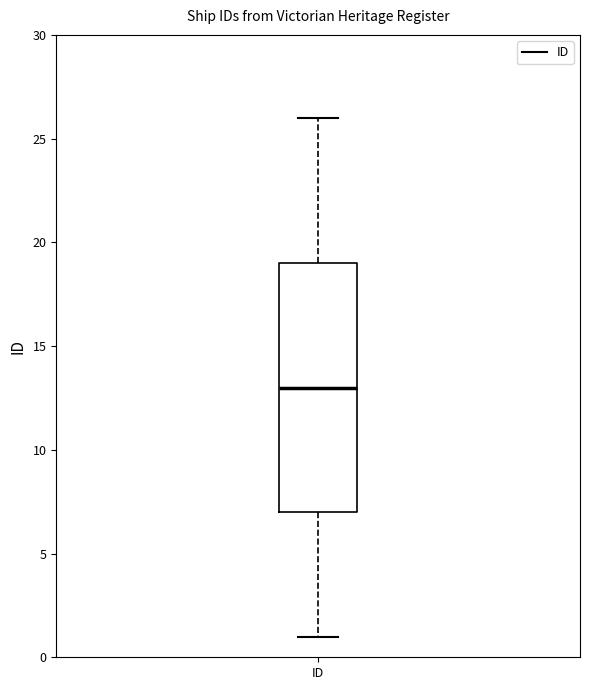

Read this box plot against the y-axis: the position of the median line, the range covered by the box, and the ends of both whiskers. The values are not printed on the chart, so give them approximately, as read against the axis.

median 13, box 7 to 19, whiskers 1 to 26